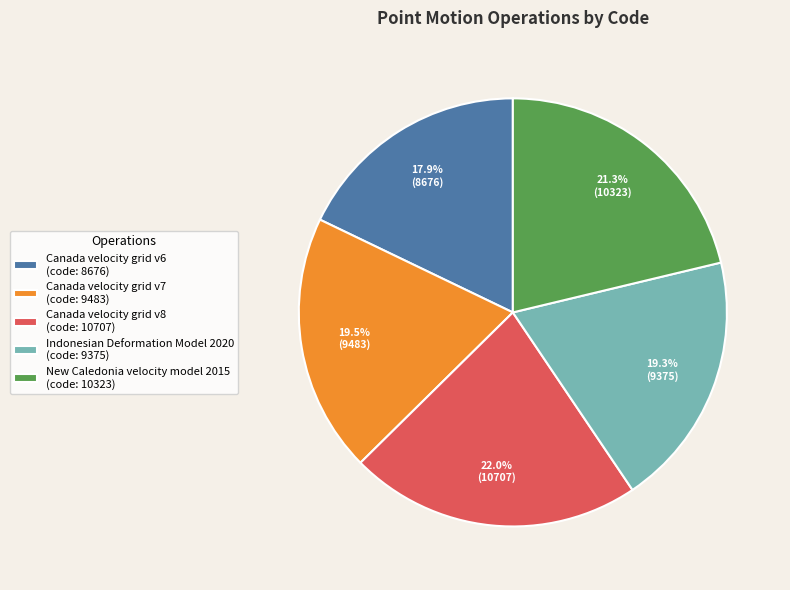

Combined, what portion of the pie is Canada velocity grid v6 and Indonesian Deformation Model 2020?

37.2%